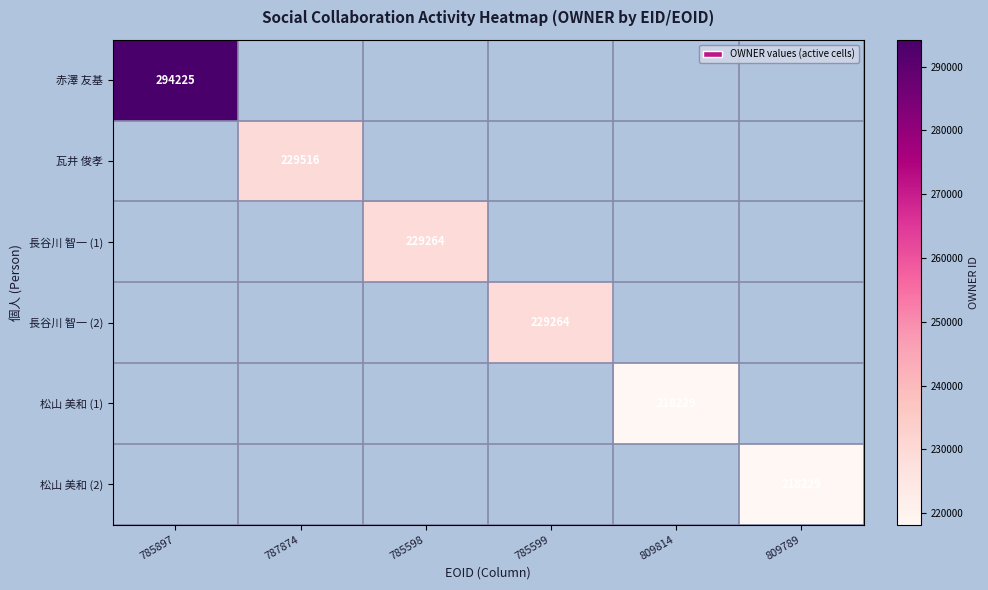

How many data points does each series have?

6